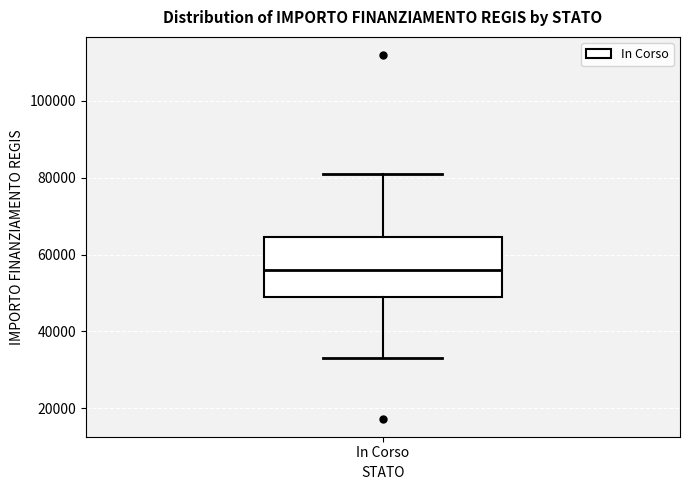

Where is the lower edge of the box for In Corso on the y-axis? The values are not printed on the chart, so give them approximately, as read against the axis.

50000